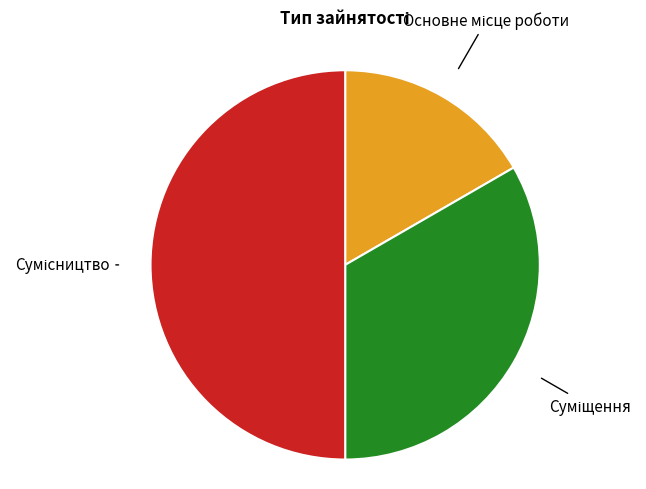

How many slices are in this pie chart?

3